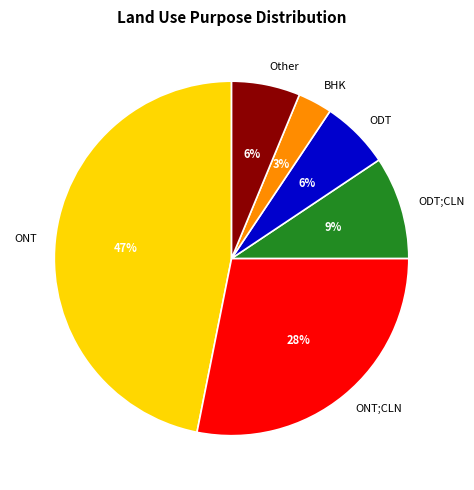

Which has a higher value, ONT or Other?

ONT